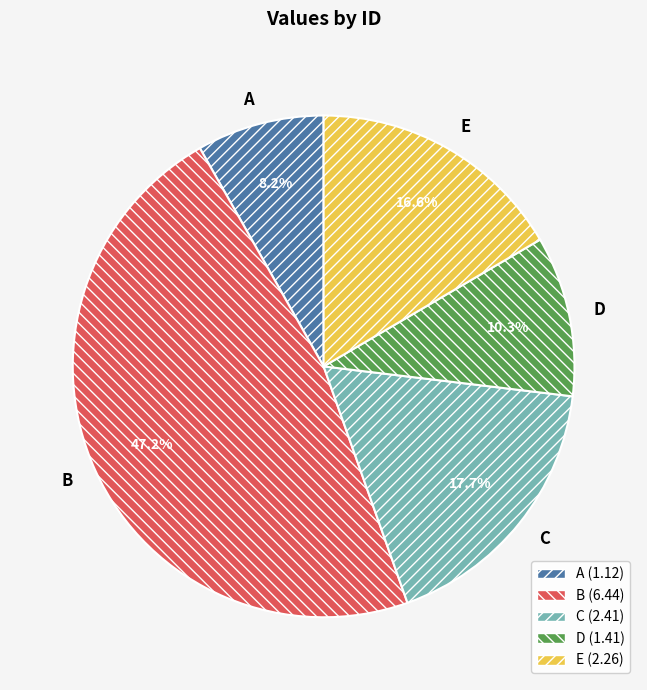

To the nearest percent, what is the difference between the B and C slice percentages?

30%